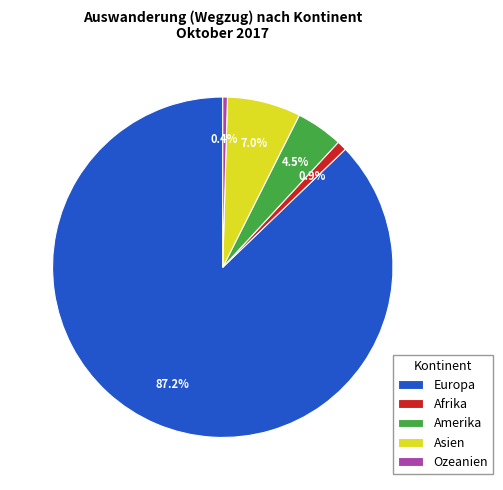

What portion of the pie excludes Europa?

12.8%